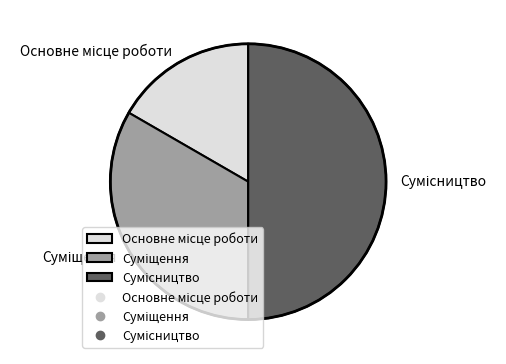

Between Суміщення and Сумісництво, which is larger?

Сумісництво